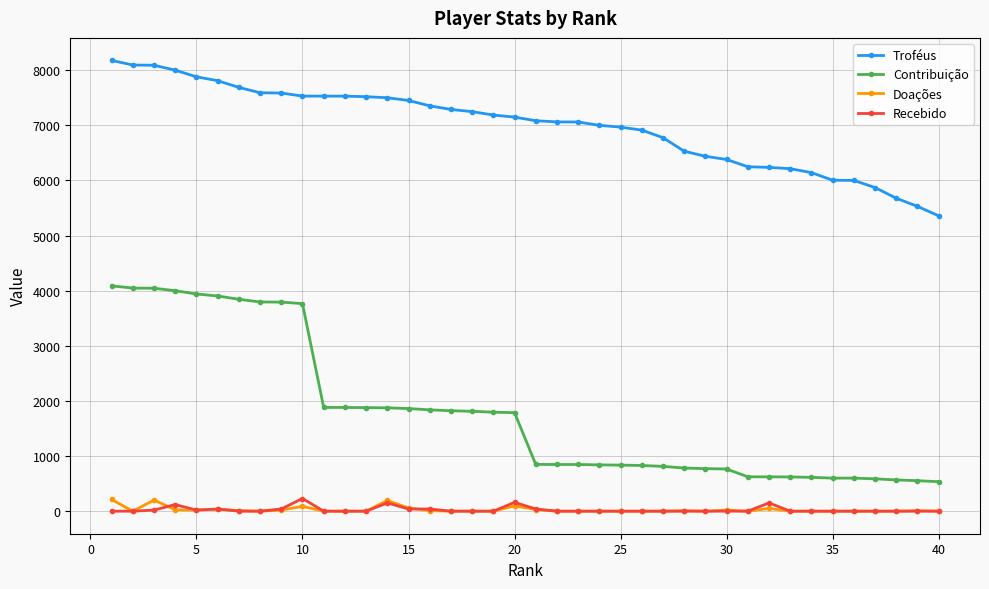

What is the maximum value shown in the chart?

8177